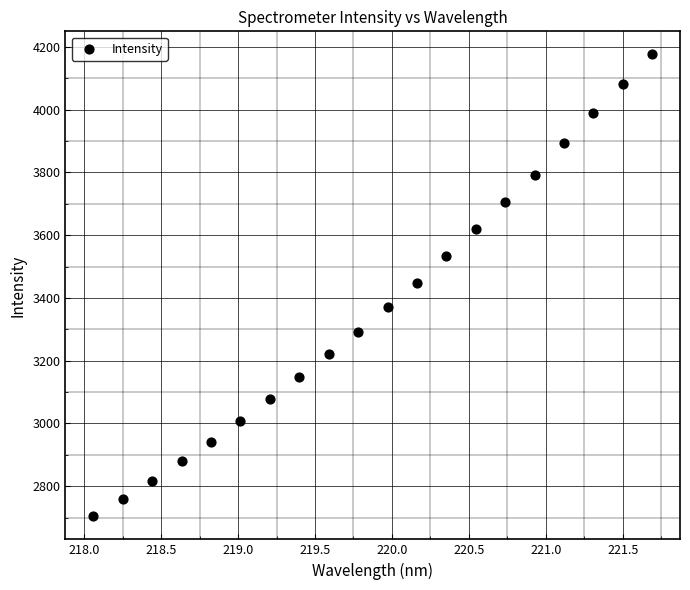

What is the range of X values (max minus min)?

3.6